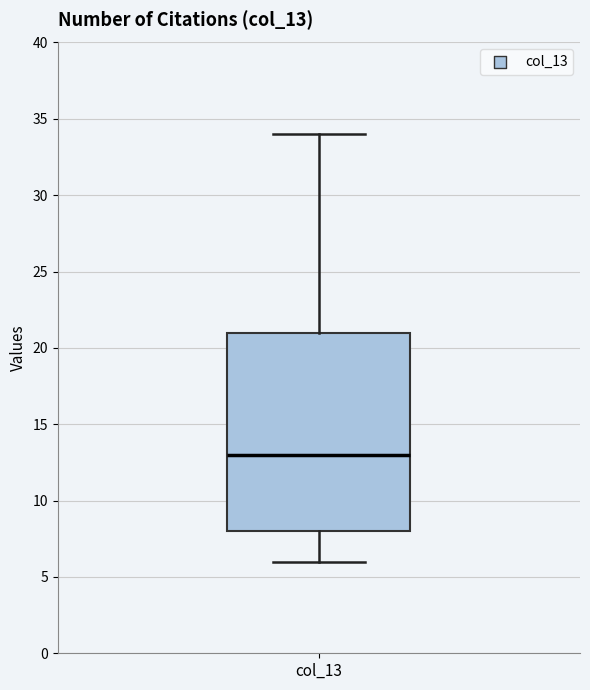

Read this box plot against the y-axis: the position of the median line, the range covered by the box, and the ends of both whiskers. The values are not printed on the chart, so give them approximately, as read against the axis.

median 13, box 8 to 21, whiskers 6 to 34